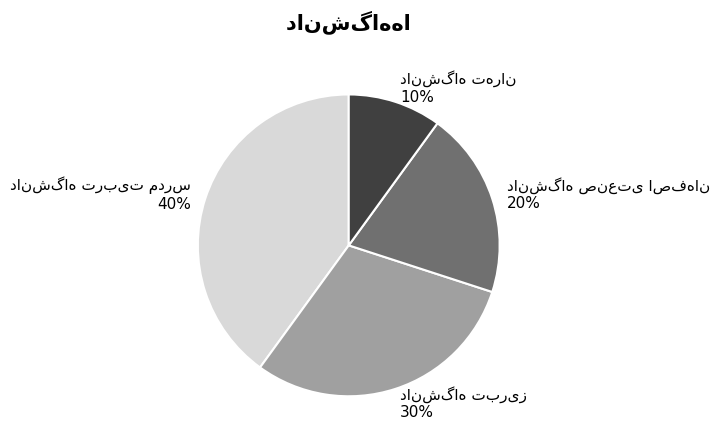

Is there any slice that represents more than half of the pie?

No